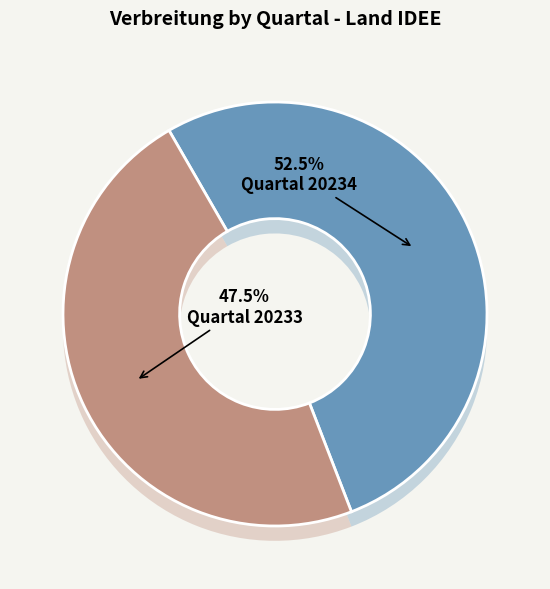

Count the number of slices in the pie.

2